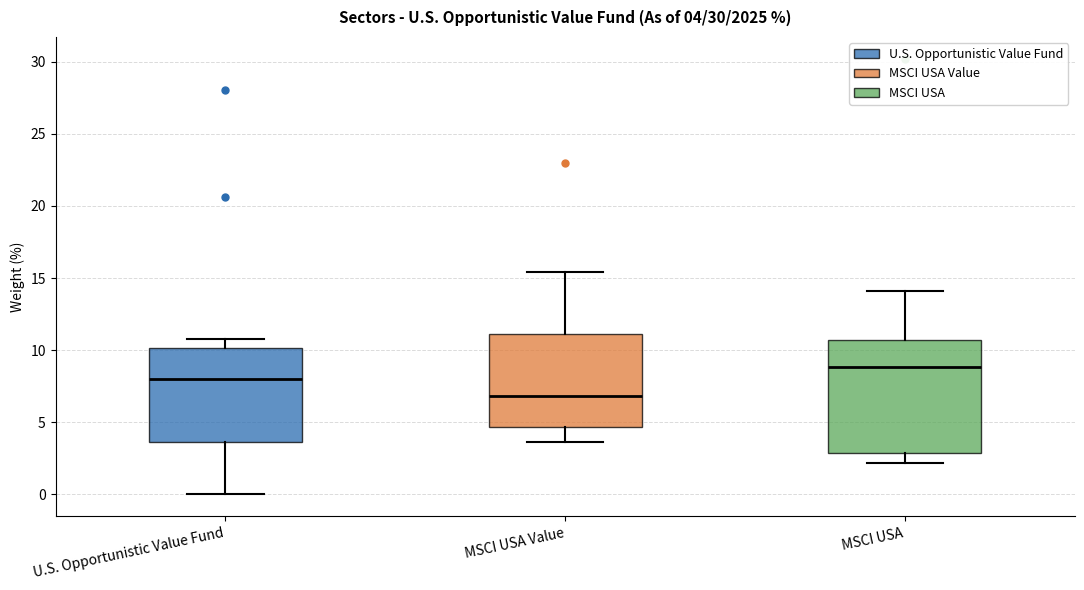

Which box has the highest median line?

MSCI USA